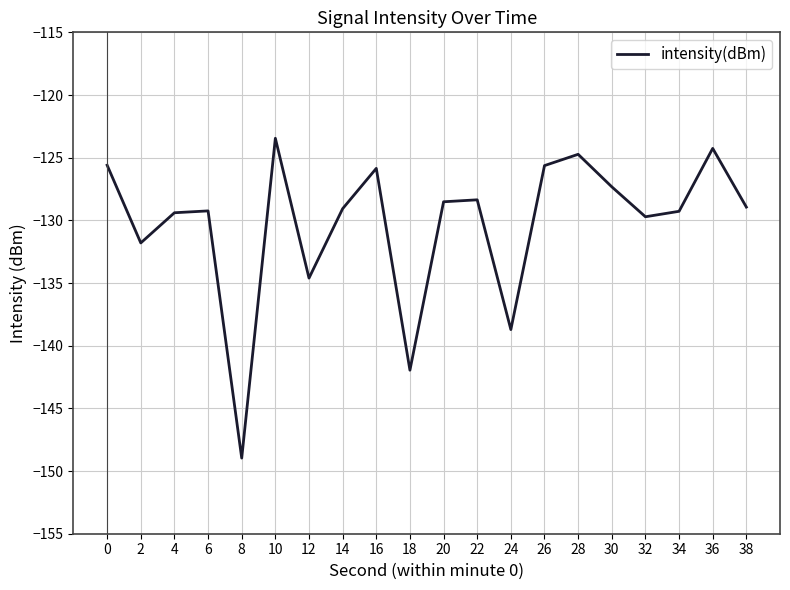

True or false: the data shows -138.7 at 24.

True